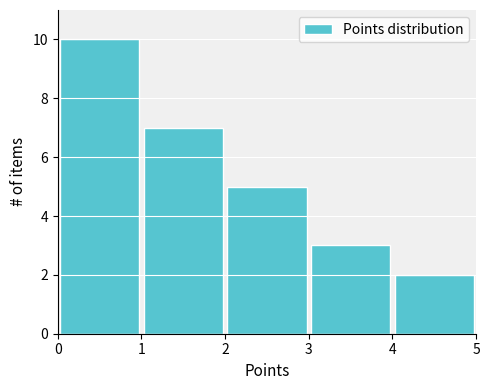

Reading left to right, list every bar in this chart as the range it spans on the x-axis followed by its height. The values are not printed on the chart, so give them approximately, as read against the axis.

0 to 1: 10
1 to 2: 7
2 to 3: 5
3 to 4: 3
4 to 5: 2